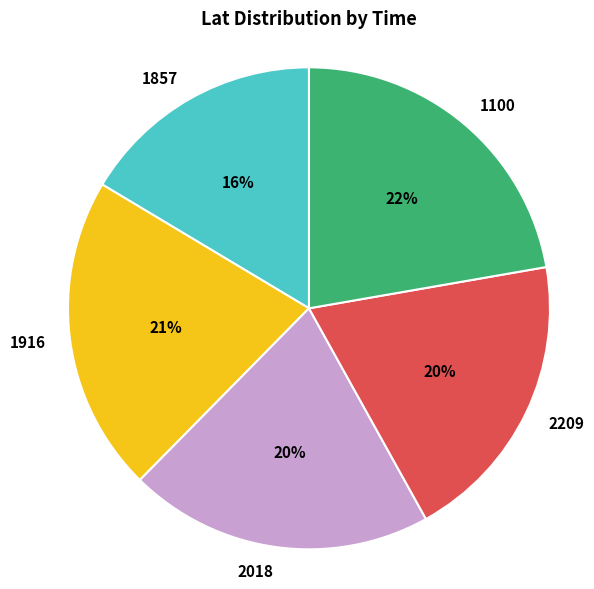

What is the ratio of the value at 1916 to the value at 1100?

1.0